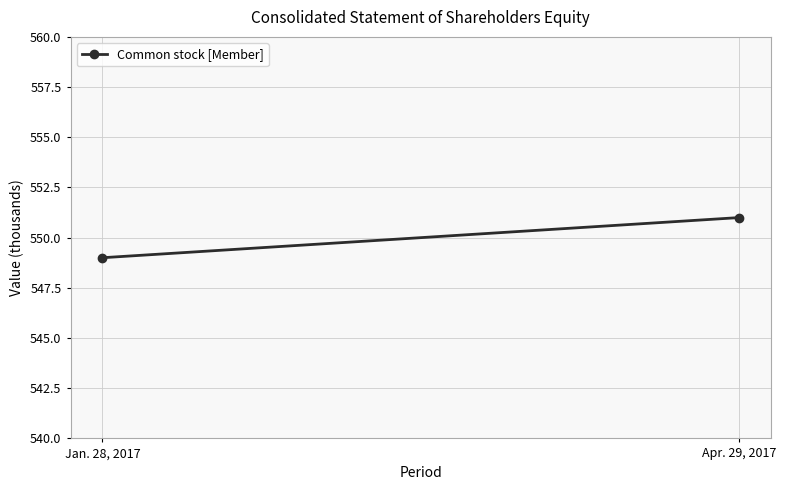

List the labels in order of value, largest first.

Apr. 29, 2017, Jan. 28, 2017